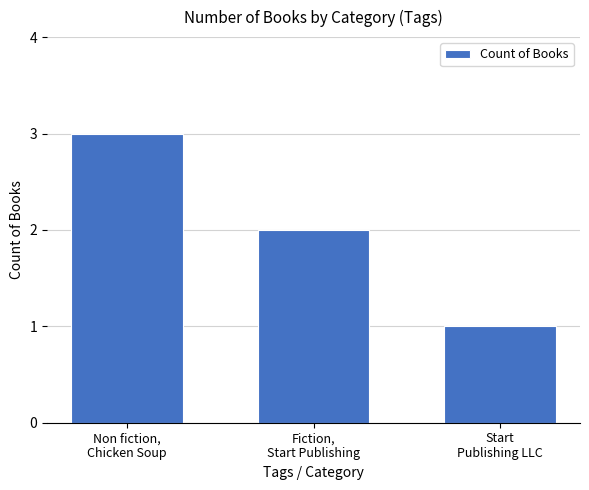

Rank the categories by value from highest to lowest.

Non fiction,
Chicken Soup, Fiction,
Start Publishing, Start
Publishing LLC